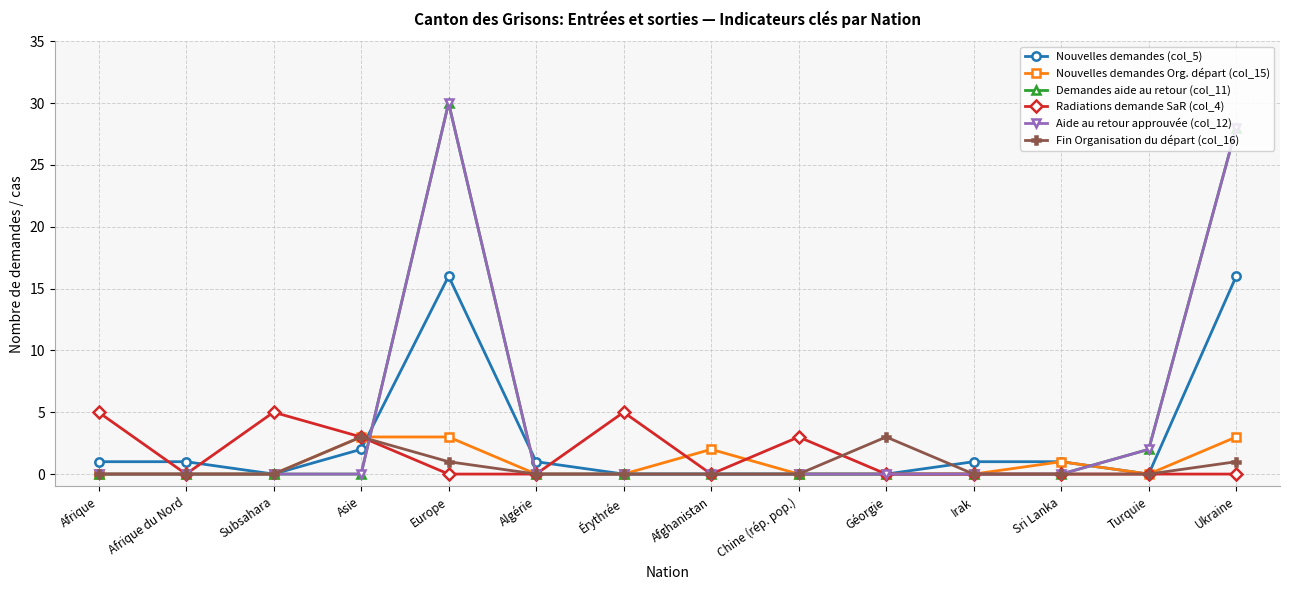

Which series has the largest range (max minus min)?

Demandes aide au retour (col_11)